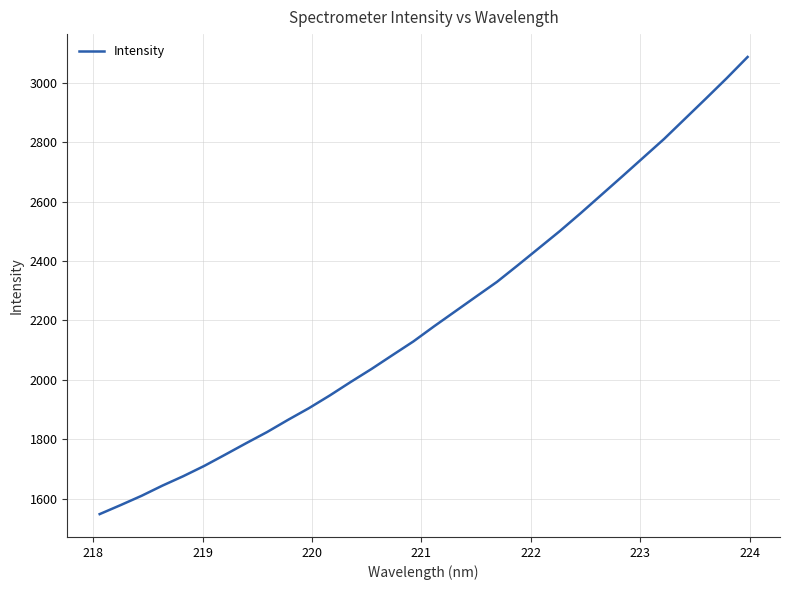

What is the maximum value shown in the chart?

3086.8